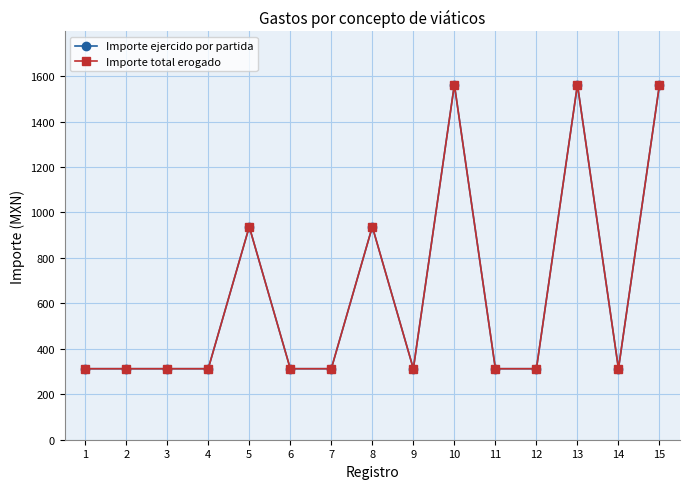

Does the chart have visible grid lines?

Yes